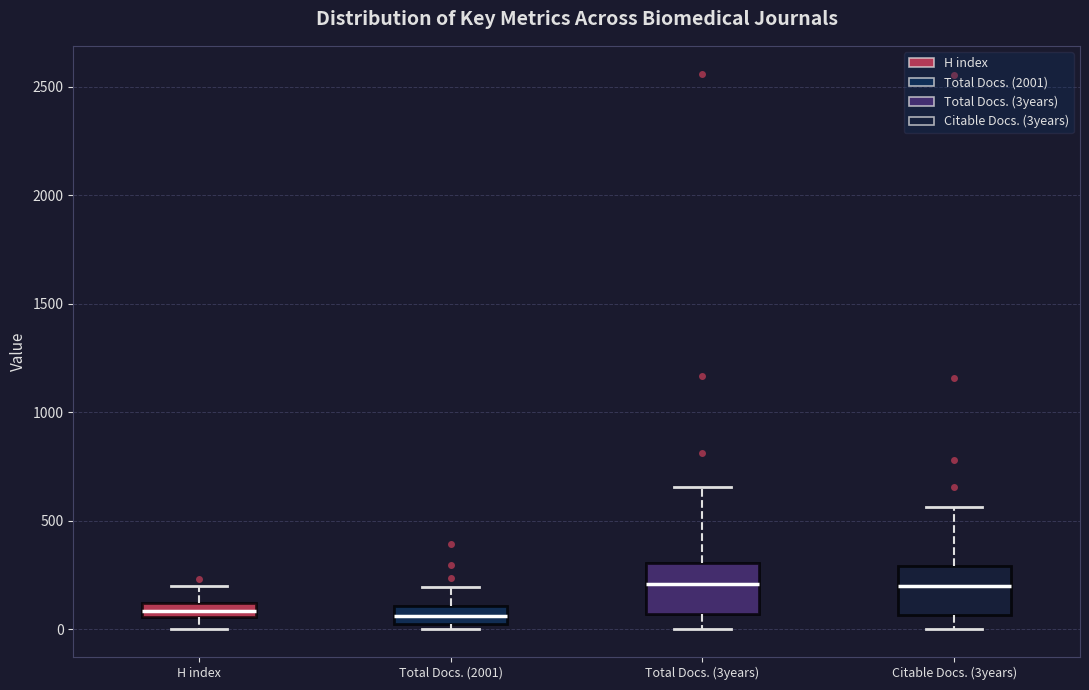

Where does the lower whisker of the box for Citable Docs. (3years) end on the y-axis? The values are not printed on the chart, so give them approximately, as read against the axis.

0